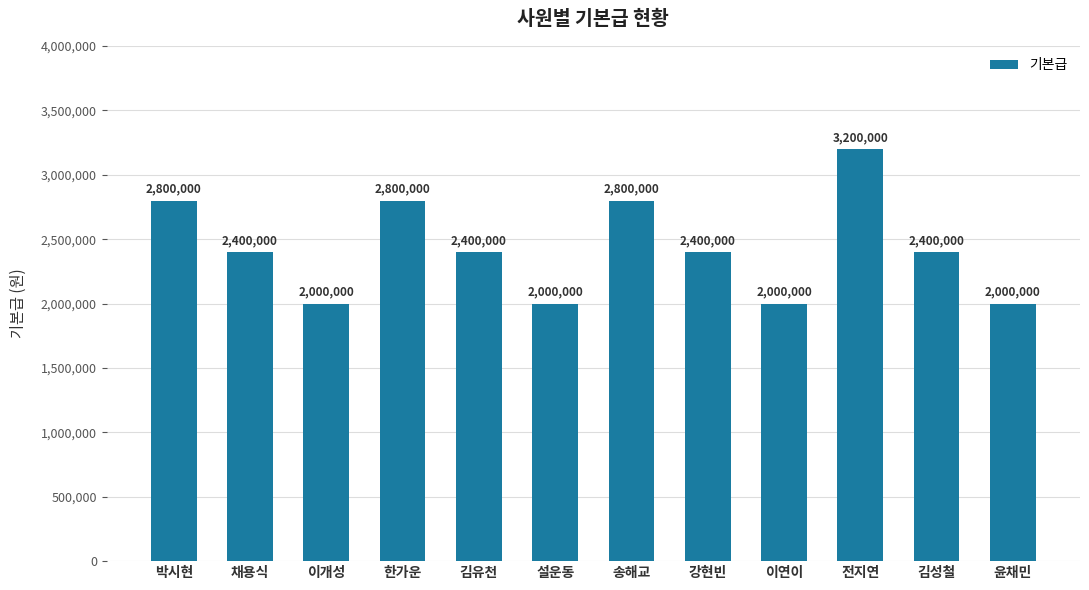

What is the average value?

2433333